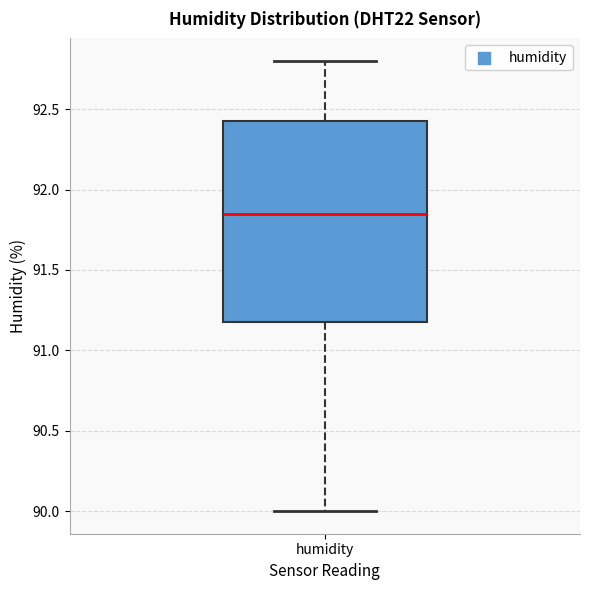

Transcribe this box plot: give where the median line is, the range the box spans, and where the two whiskers end, as read against the y-axis. The values are not printed on the chart, so give them approximately, as read against the axis.

median 91.85, box 91.20 to 92.45, whiskers 90.00 to 92.80